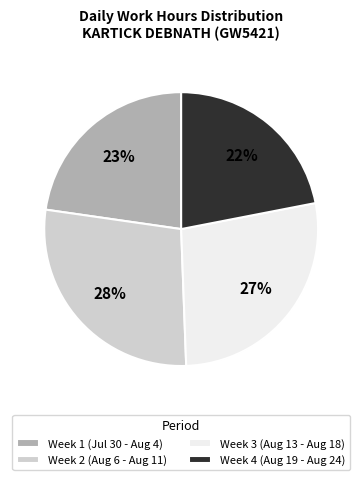

Approximately how many times larger is the value at Week 3 (Aug 13 - Aug 18) compared to Week 2 (Aug 6 - Aug 11)?

1.0